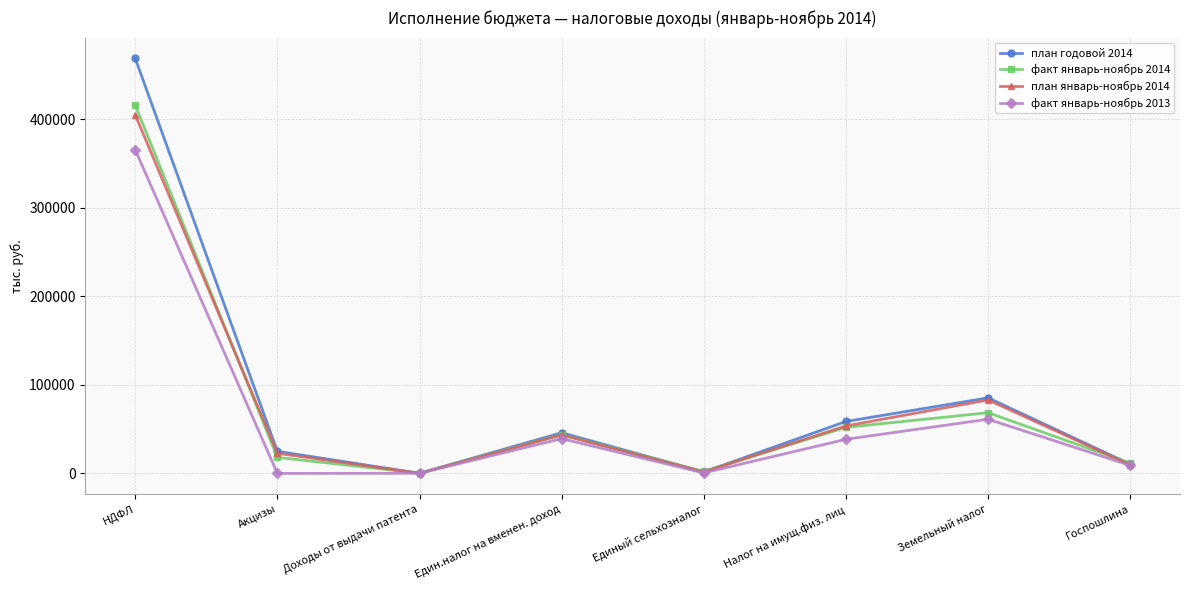

What is the value of the план годовой 2014 point at the 2nd from the left?

24970.0